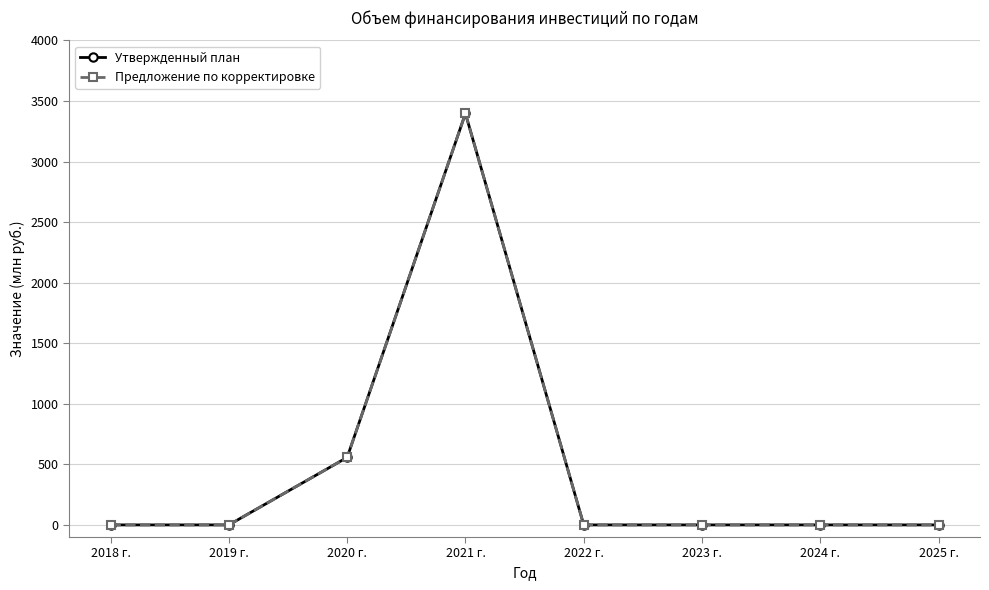

Reading left to right, what are all the values shown in this chart?

Утвержденный план: 2018 г.=0.0	2019 г.=0.0	2020 г.=557.2	2021 г.=3396.6	2022 г.=0.0	2023 г.=0.0	2024 г.=0.0	2025 г.=0.0
Предложение по корректировке: 2018 г.=0.0	2019 г.=0.0	2020 г.=557.2	2021 г.=3396.6	2022 г.=0.0	2023 г.=0.0	2024 г.=0.0	2025 г.=0.0